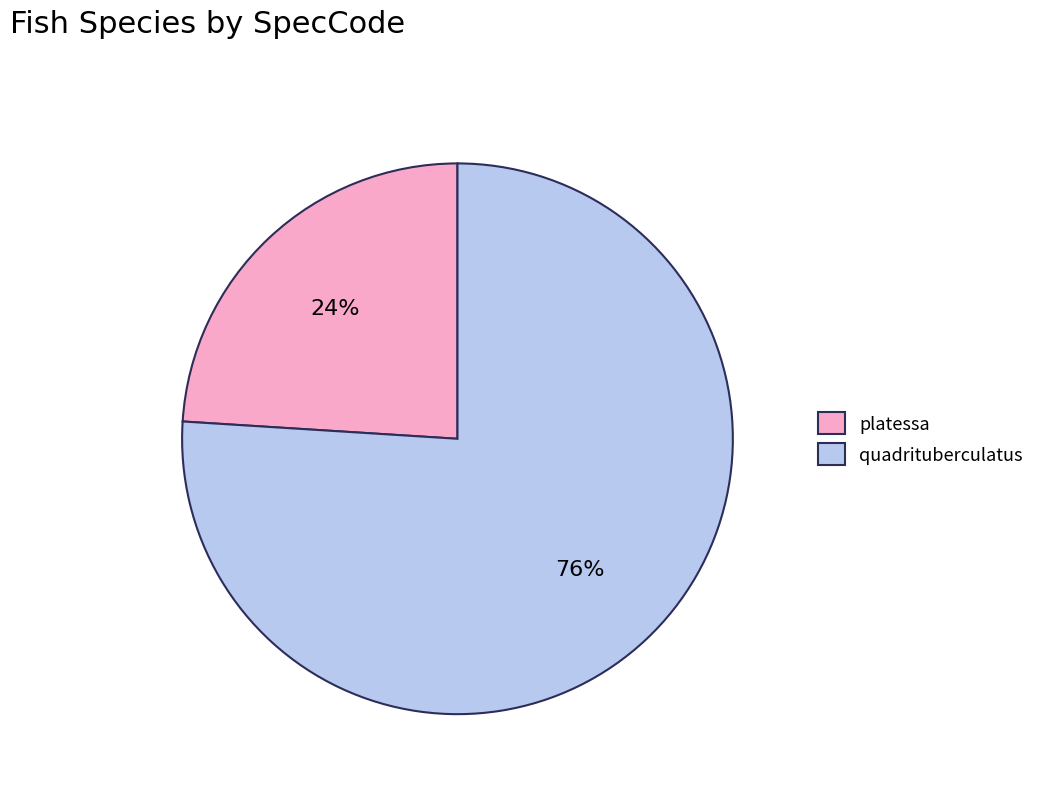

Does any single category account for the majority?

Yes